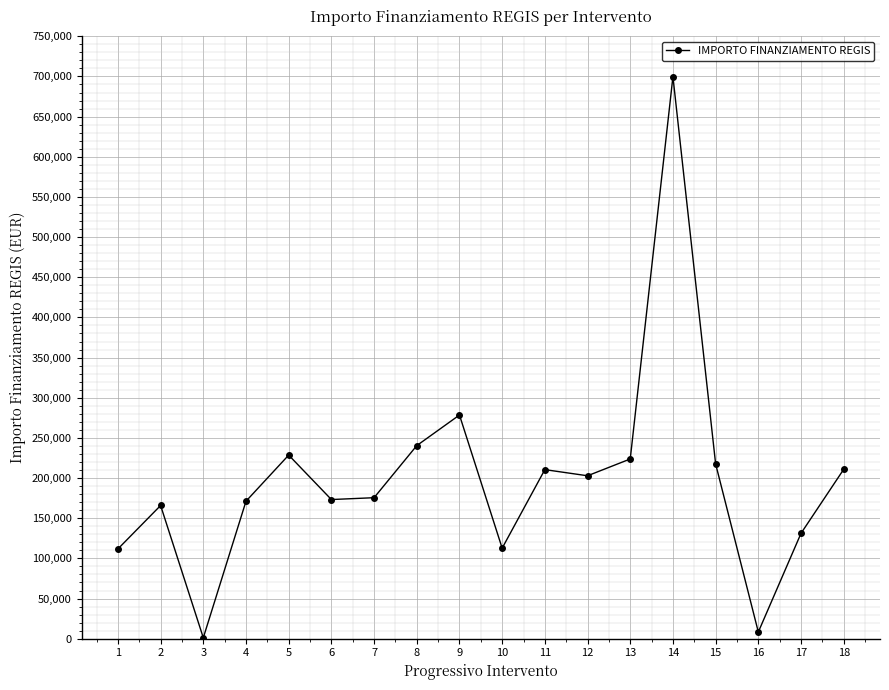

What is the value of the 5th point from the left?

228592.8